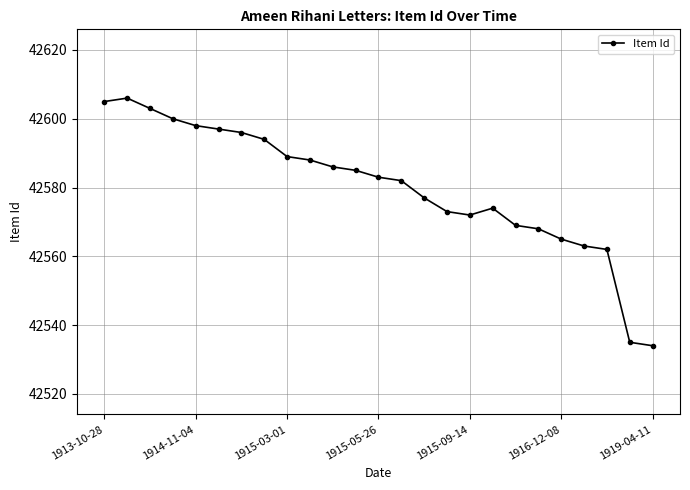

How many series are shown in this chart?

1